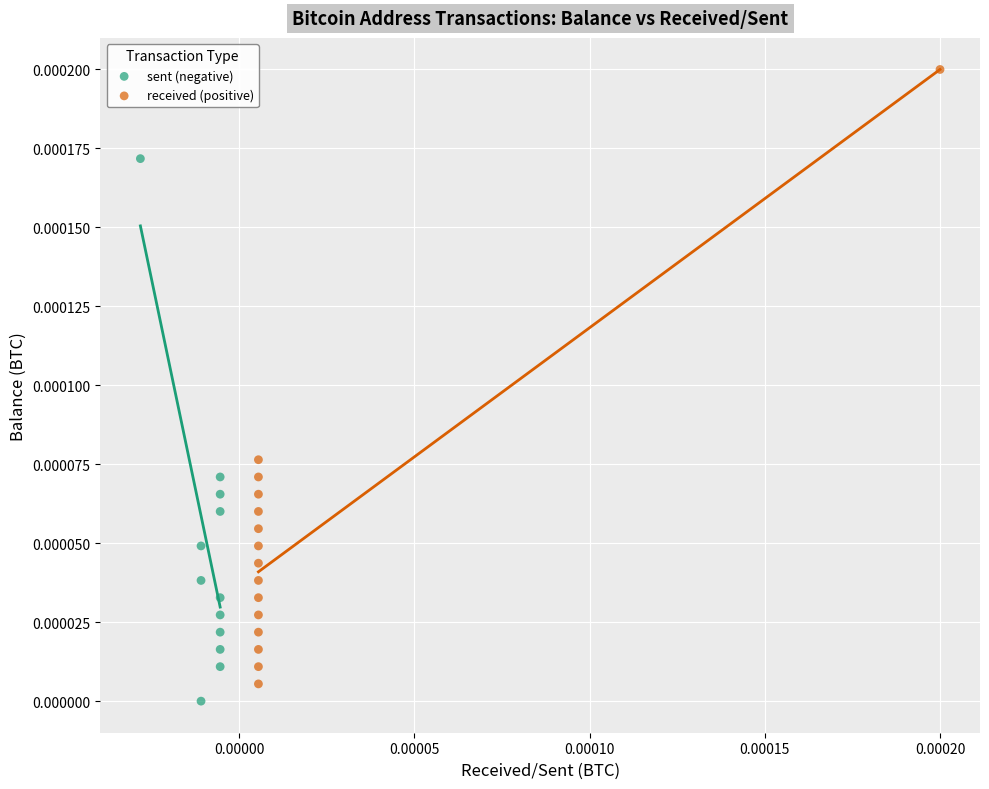

Which series contains the highest Y value?

received (positive)